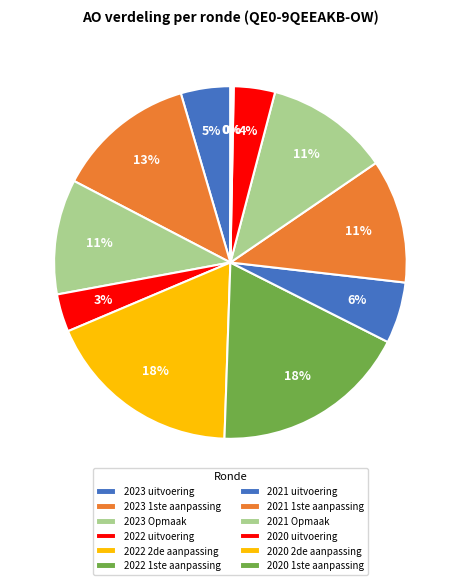

Which category has the biggest portion of the pie?

2022 2de aanpassing